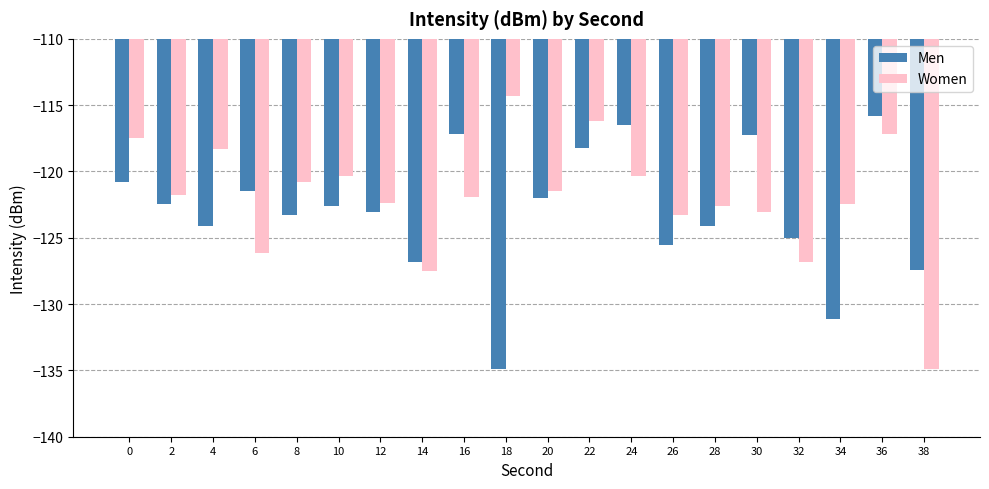

What is the spread (max minus min) of values at 36?

1.3